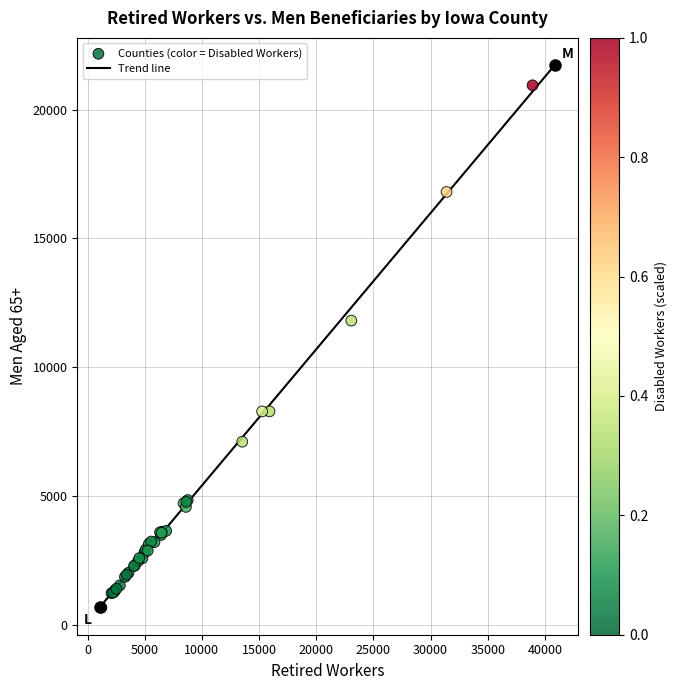

What Y value in the scatter plot is closest to 10803?

11807